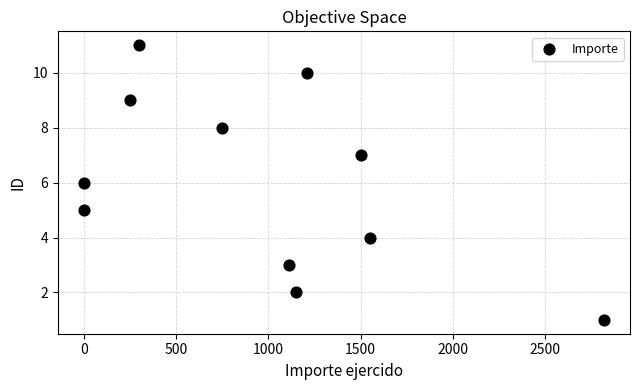

What is the range of Y values (max minus min)?

10